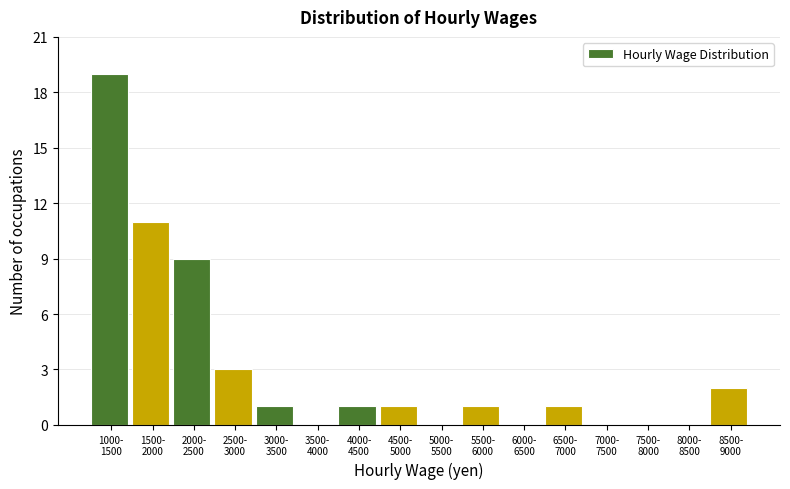

What is the sum of all values?

49